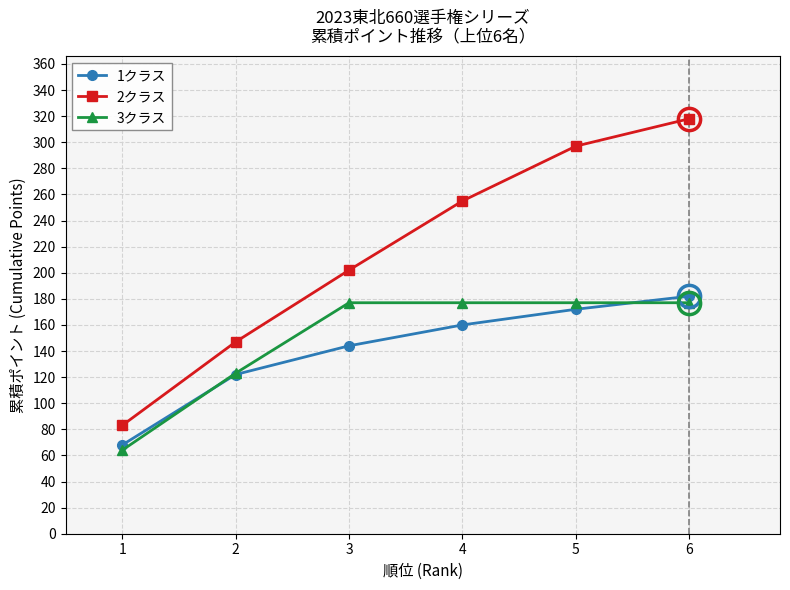

Which label corresponds to the largest value in the chart?

6